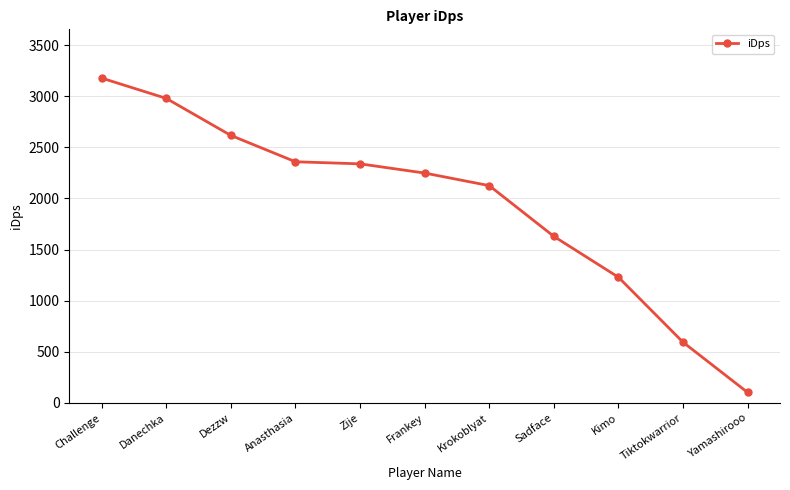

What is the greatest value displayed?

3177.9